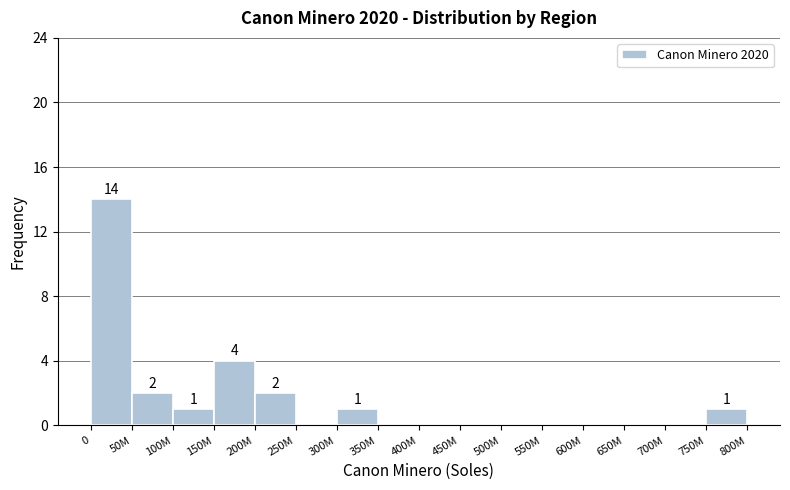

Reading right to left, extract all data points from this chart.

750M=1	700M=0	650M=0	600M=0	550M=0	500M=0	450M=0	400M=0	350M=0	300M=1	250M=0	200M=2	150M=4	100M=1	50M=2	0=14